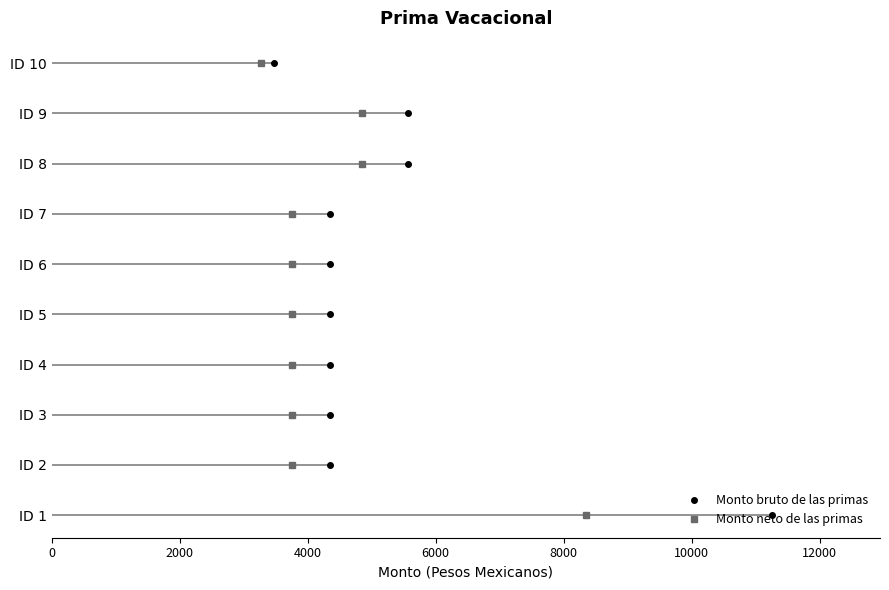

At 10000, list the series in order from smallest to largest.

Monto bruto de las primas, Monto neto de las primas